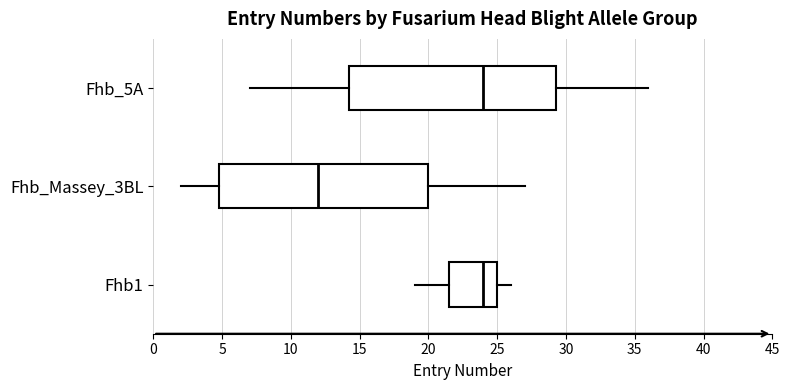

Reading bottom to top, transcribe this box plot: for each box, give where its median line is, the range the box spans, and where its two whiskers end, as read against the x-axis. The values are not printed on the chart, so give them approximately, as read against the axis.

Fhb1: median 24.0, box 21.5 to 25.0, whiskers 19.0 to 26.0
Fhb_Massey_3BL: median 12.0, box 5.0 to 20.0, whiskers 2.0 to 27.0
Fhb_5A: median 24.0, box 14.5 to 29.5, whiskers 7.0 to 36.0